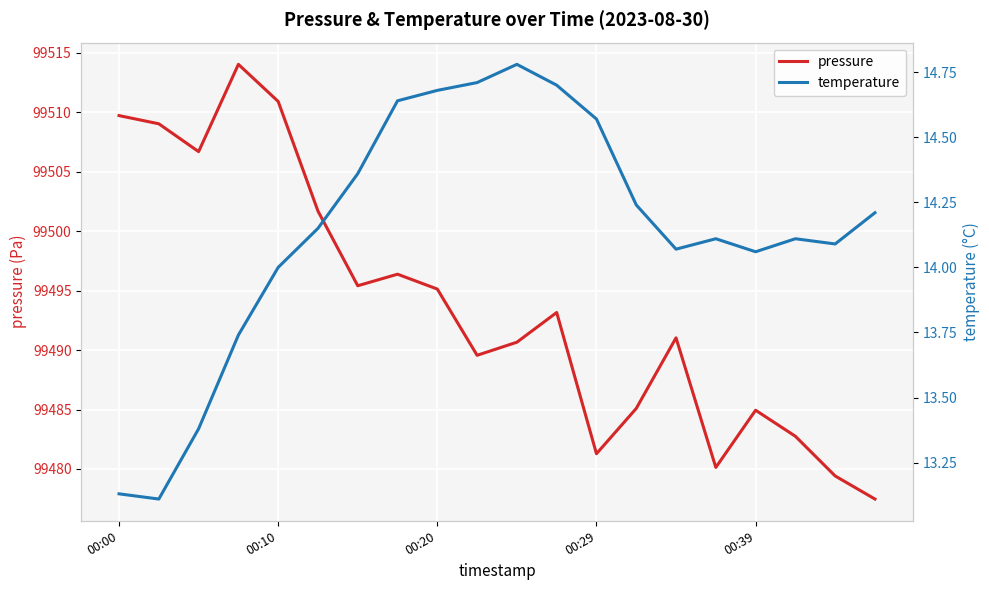

How many lines are shown in the chart?

2